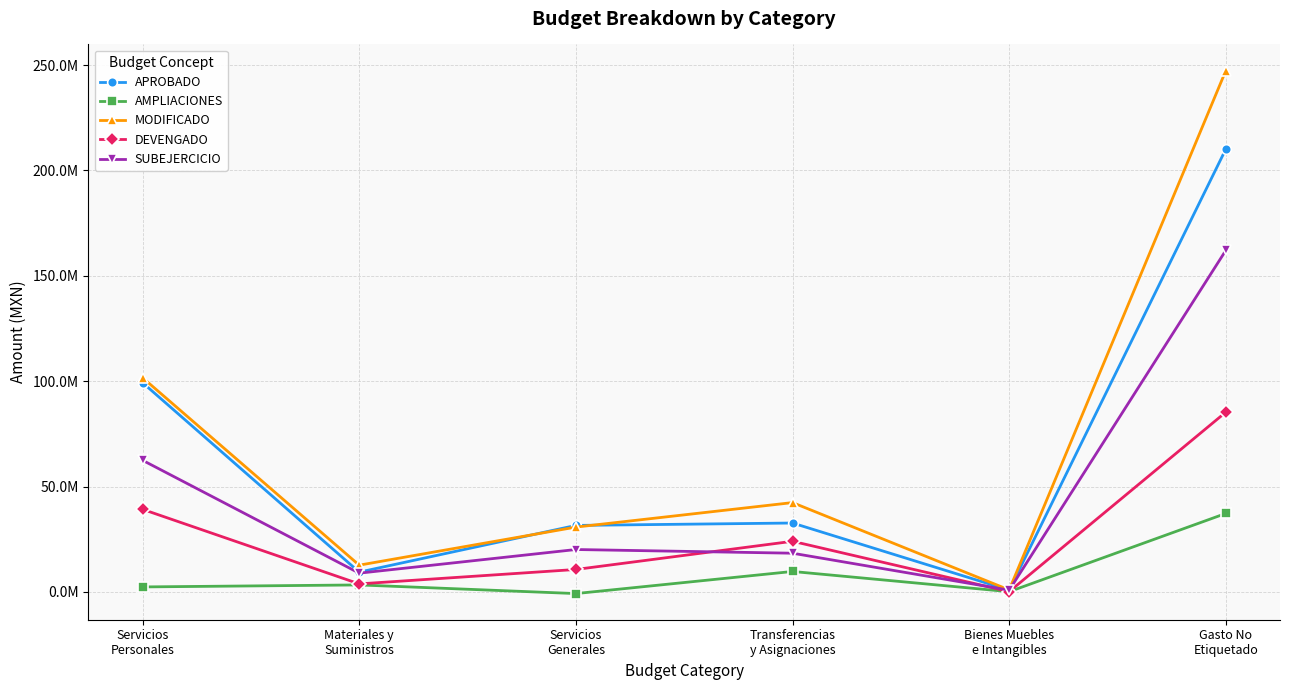

What are all the series names shown in the legend?

APROBADO, AMPLIACIONES, MODIFICADO, DEVENGADO, SUBEJERCICIO